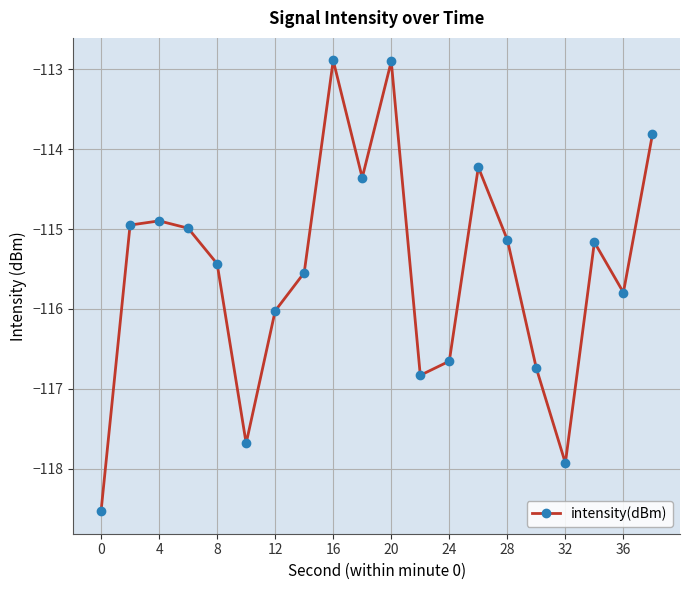

What is the value of the 5th point from the left?

-115.4